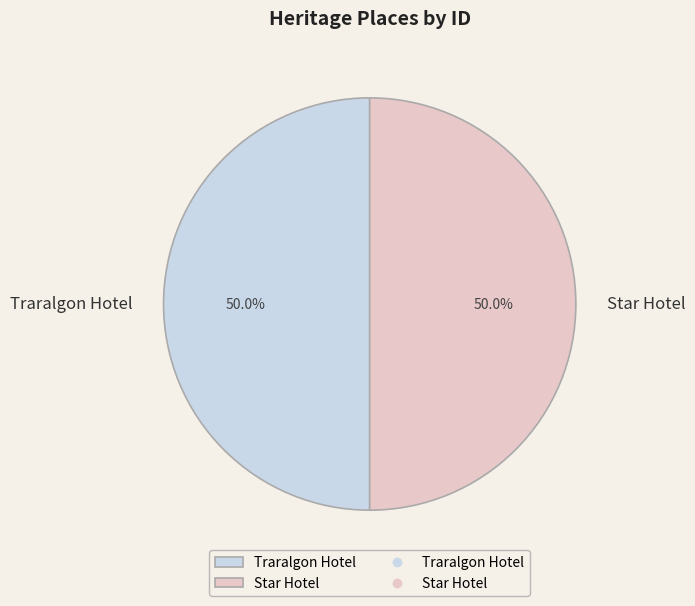

To the nearest percent, what percentage of the pie is Star Hotel?

50%